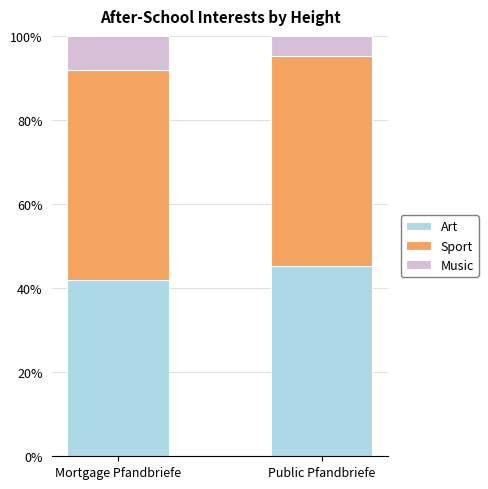

Which category has the lowest value in the Art series?

Mortgage Pfandbriefe